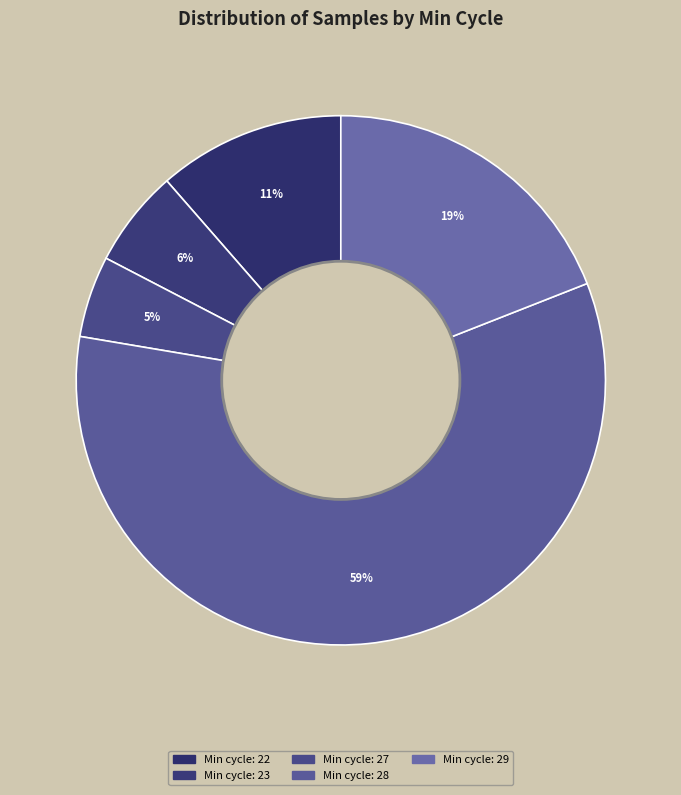

Is there any slice that represents more than half of the pie?

Yes